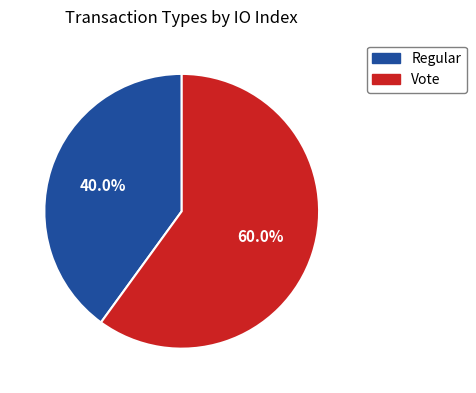

Rank the categories by value from highest to lowest.

Vote, Regular